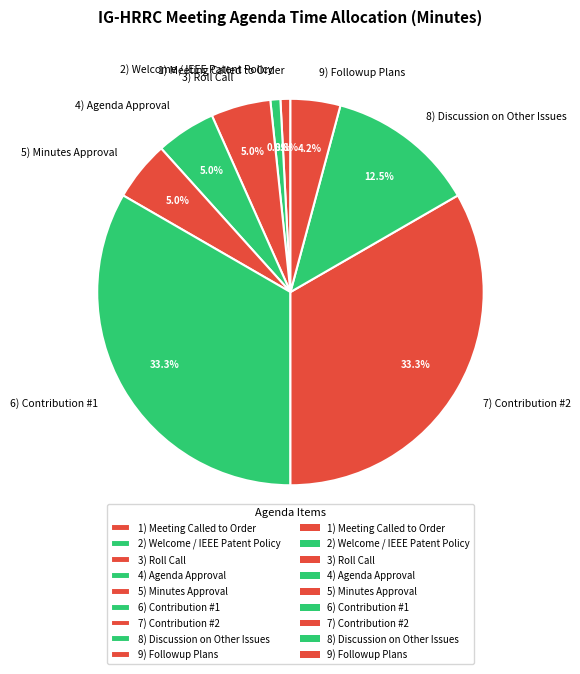

Does 2) Welcome / IEEE Patent Policy account for over 50% of the chart?

No